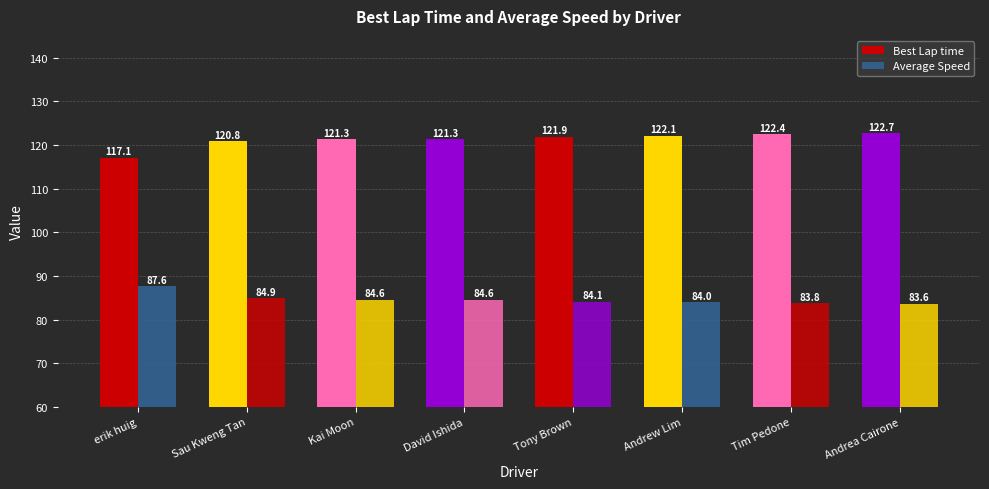

True or false: Average Speed has a value of 83.8 at Tim Pedone.

True